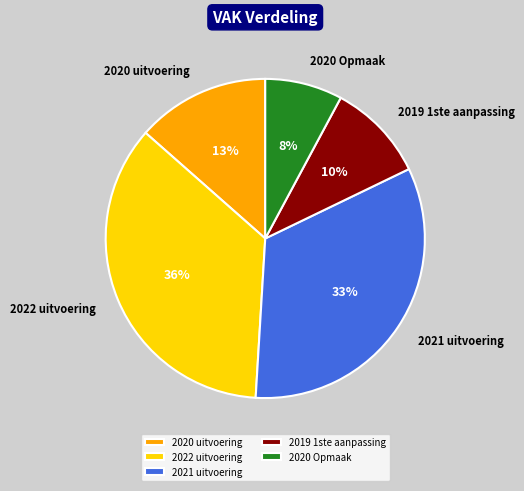

Which category has the biggest portion of the pie?

2022 uitvoering